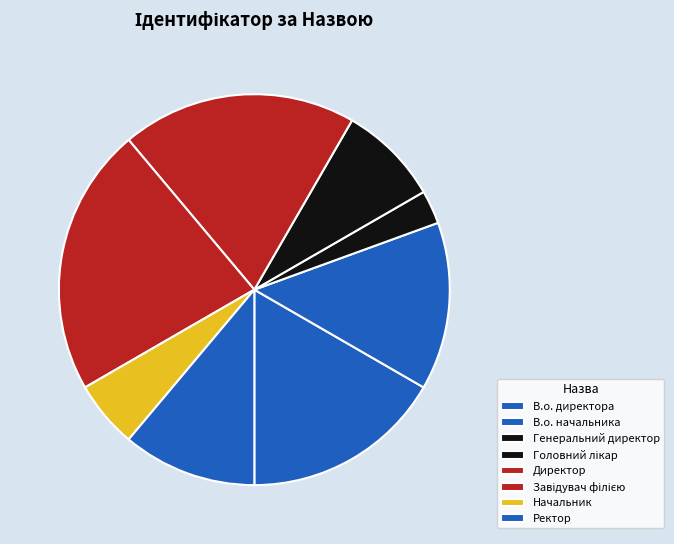

Which category has the smallest portion of the pie?

Генеральний директор